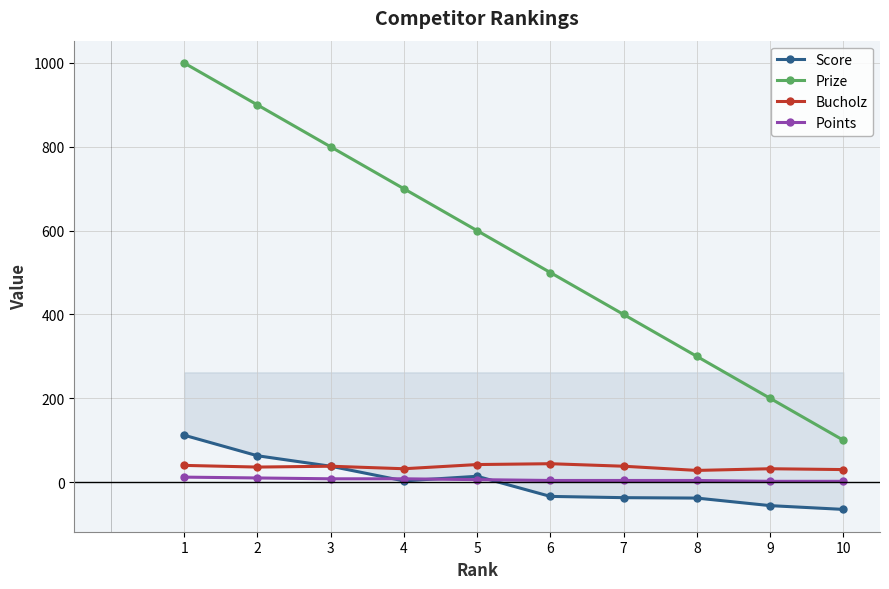

Is it true that Prize equals 409 at 4?

False